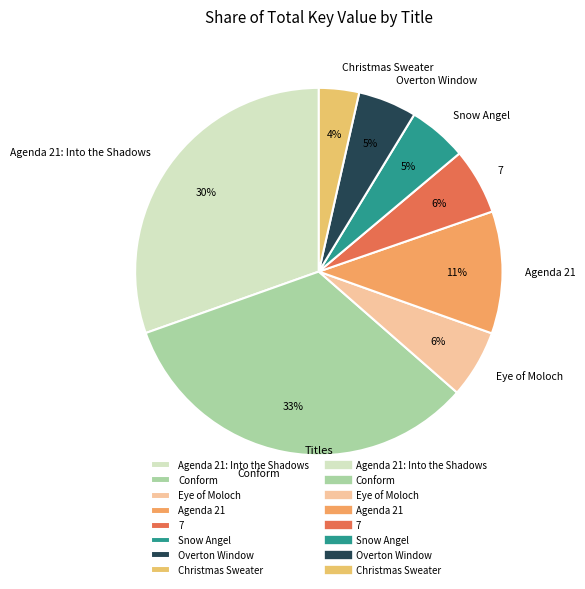

Which has a higher value, Agenda 21: Into the Shadows or Christmas Sweater?

Agenda 21: Into the Shadows